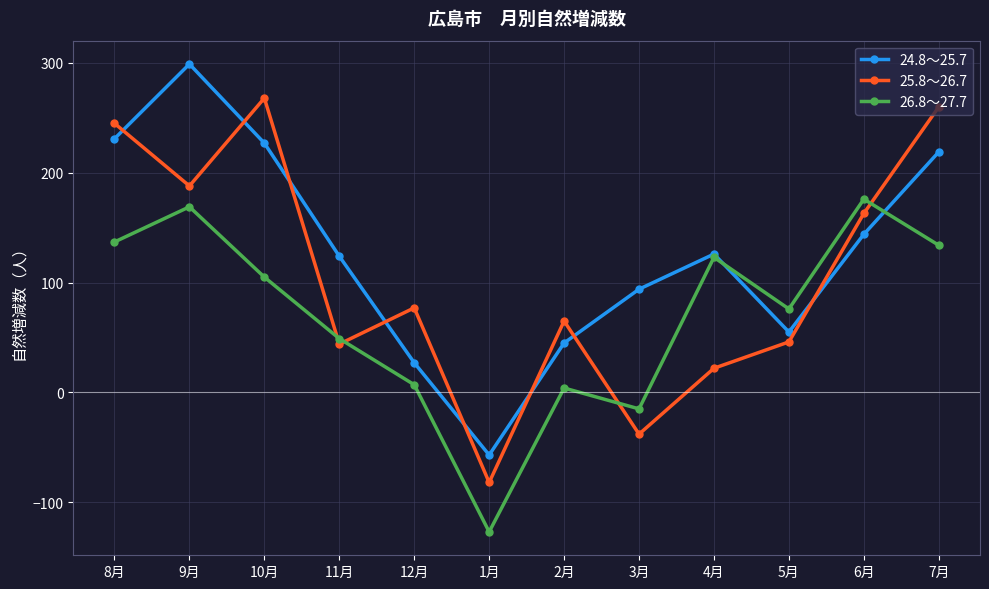

Reading left to right, what are all the values shown in this chart?

24.8～25.7: 8月=231	9月=299	10月=227	11月=124	12月=27	1月=-57	2月=45	3月=94	4月=126	5月=55	6月=144	7月=219
25.8～26.7: 8月=245	9月=188	10月=268	11月=44	12月=77	1月=-82	2月=65	3月=-38	4月=22	5月=46	6月=163	7月=260
26.8～27.7: 8月=137	9月=169	10月=105	11月=49	12月=7	1月=-127	2月=4	3月=-15	4月=123	5月=76	6月=176	7月=134